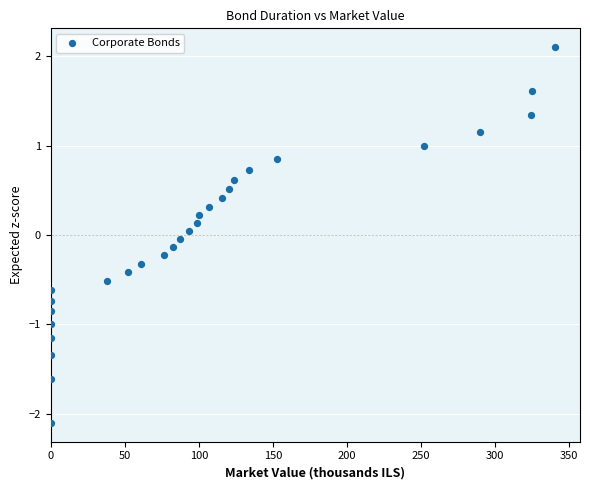

What is the range of X values (max minus min)?

340.4